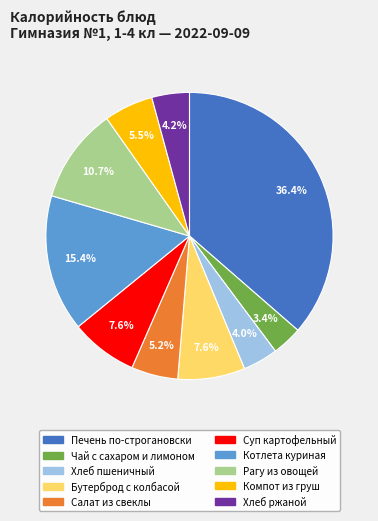

To the nearest percent, what is the combined percentage of Суп картофельный and Печень по-строгановски?

44%